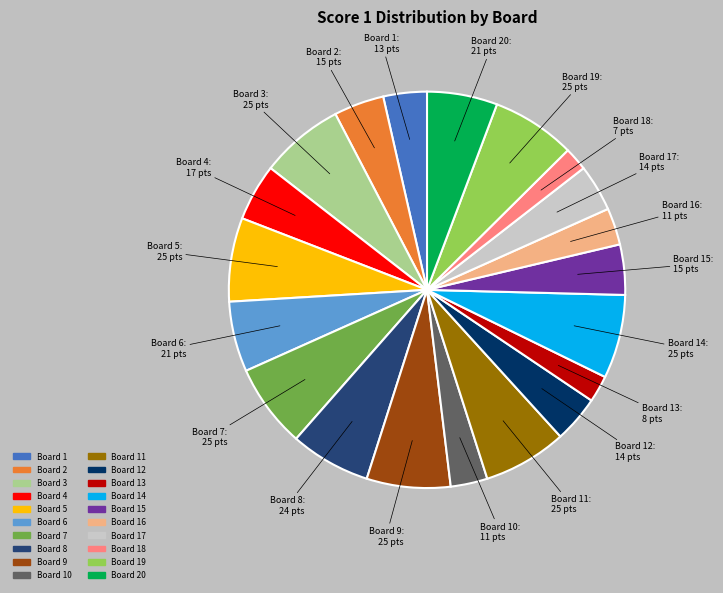

Does any single category account for the majority?

No